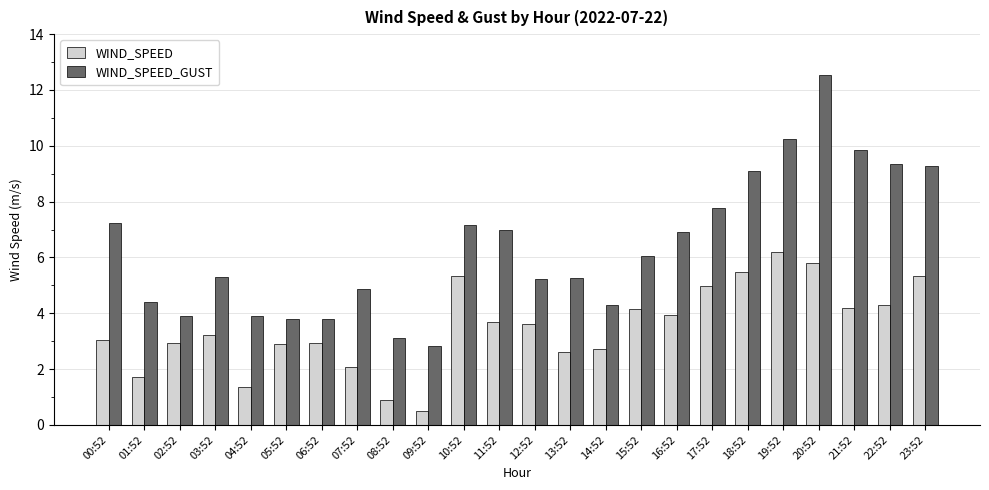

Does the chart contain stacked bars?

No